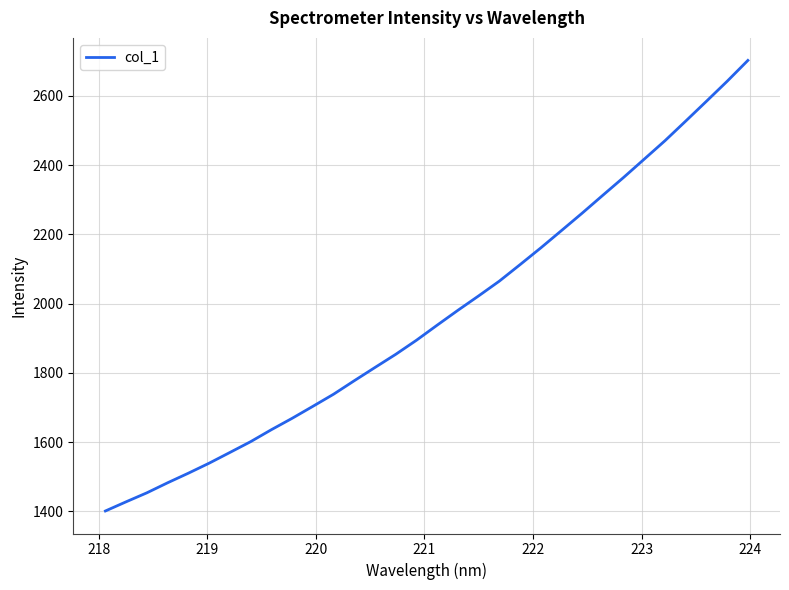

What is the maximum value shown in the chart?

2702.1